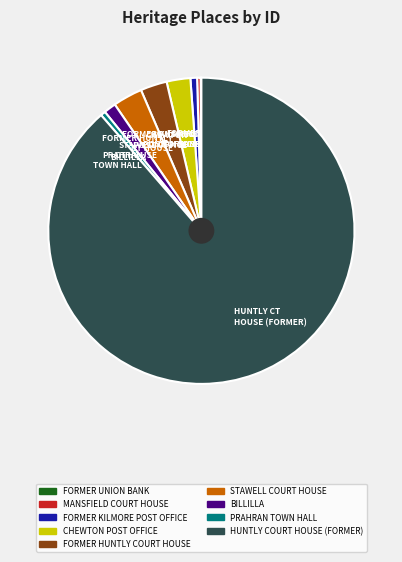

What is the largest slice in the pie chart?

HUNTLY CT HOUSE (FORMER)